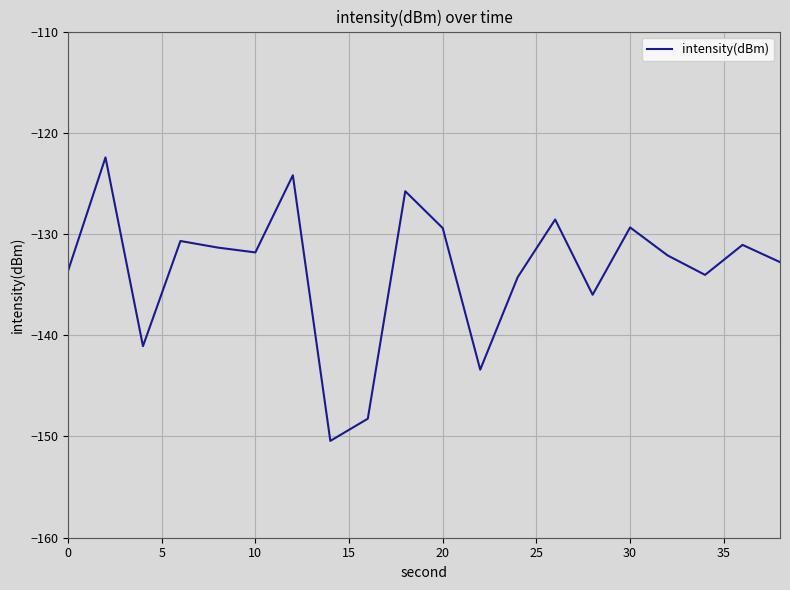

What is the difference between the maximum and minimum values?

28.0